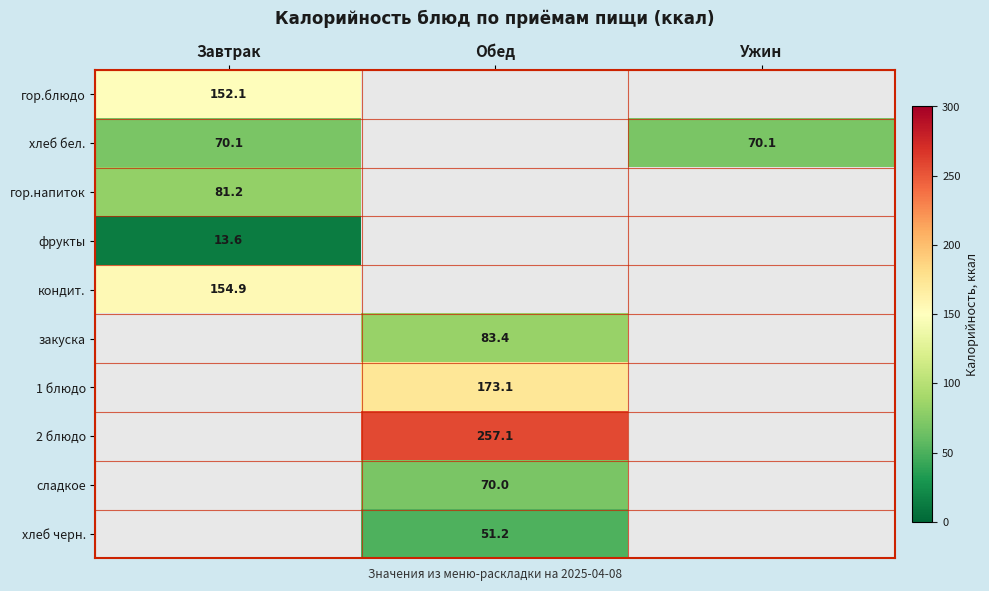

True or false: сладкое has a value of 107.2 at Обед.

False